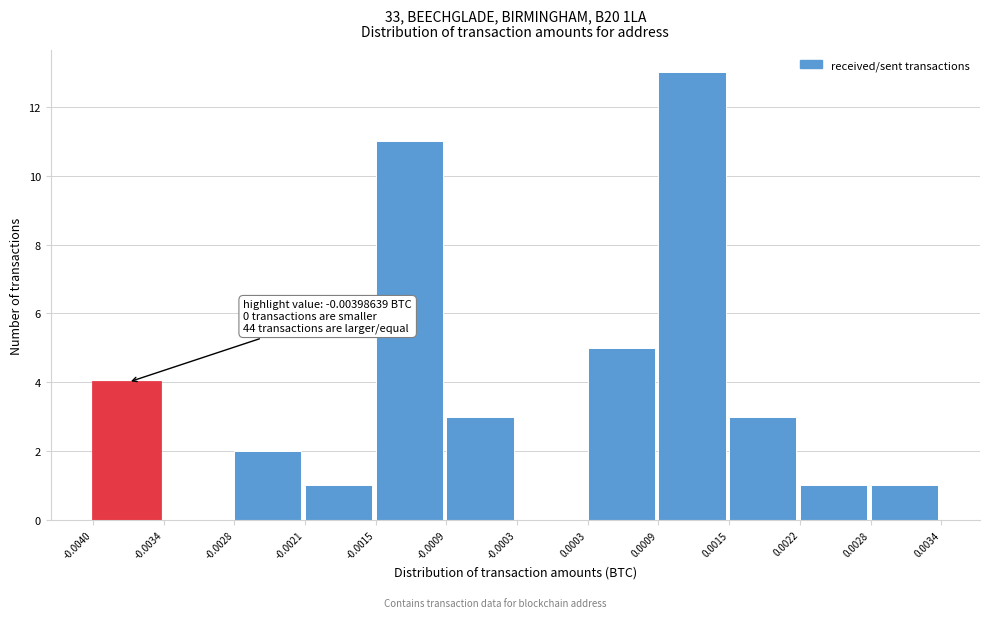

Which range on the x-axis has the tallest bar?

0.0009 to 0.0015